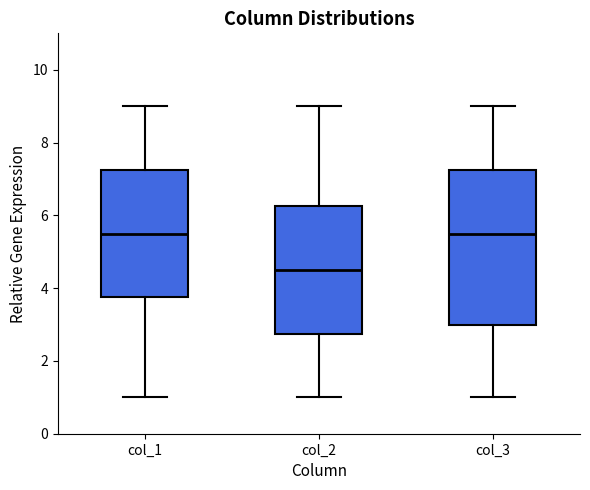

Reading left to right, read every box against the y-axis: the position of its median line, the range the box covers, and the ends of its whiskers. The values are not printed on the chart, so give them approximately, as read against the axis.

col_1: median 5.6, box 3.8 to 7.2, whiskers 1.0 to 9.0
col_2: median 4.6, box 2.8 to 6.2, whiskers 1.0 to 9.0
col_3: median 5.6, box 3.0 to 7.2, whiskers 1.0 to 9.0